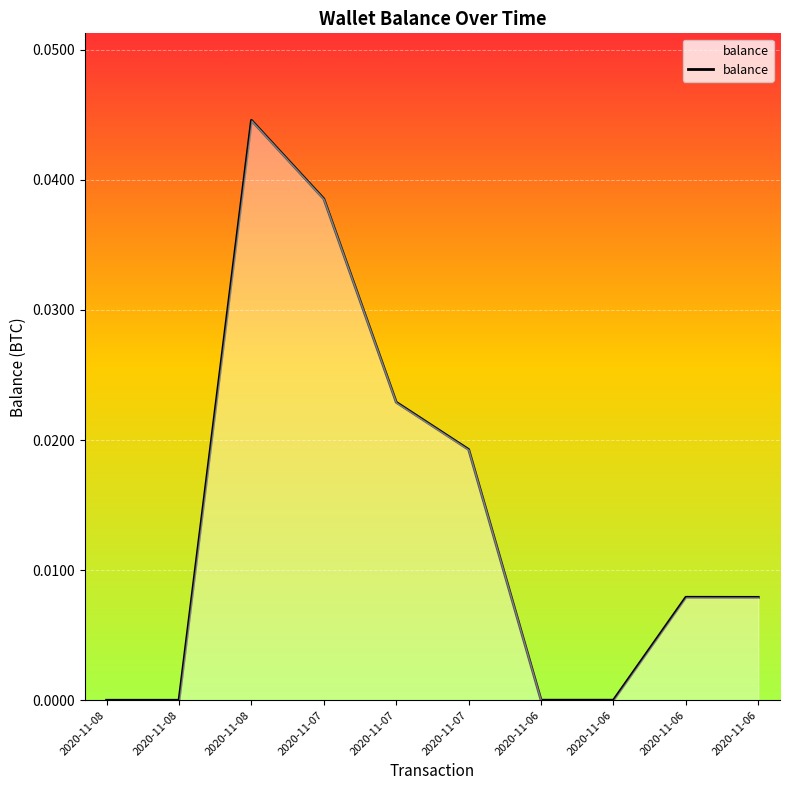

Does the chart display data point markers on the line(s)?

No